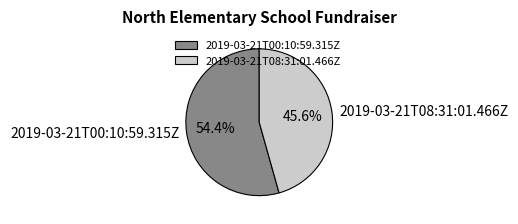

Count the number of slices in the pie.

2